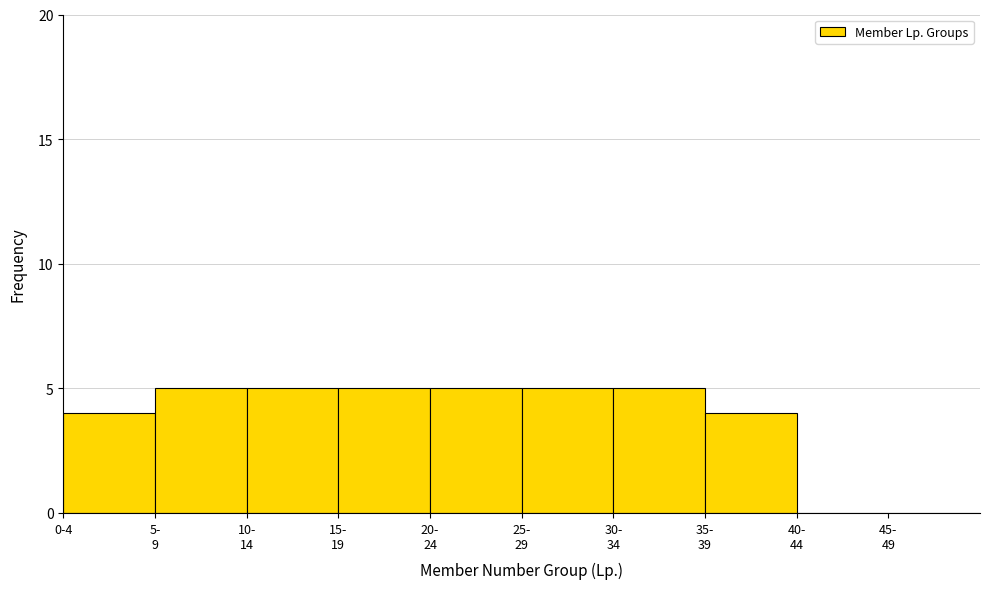

What is the greatest value displayed?

5